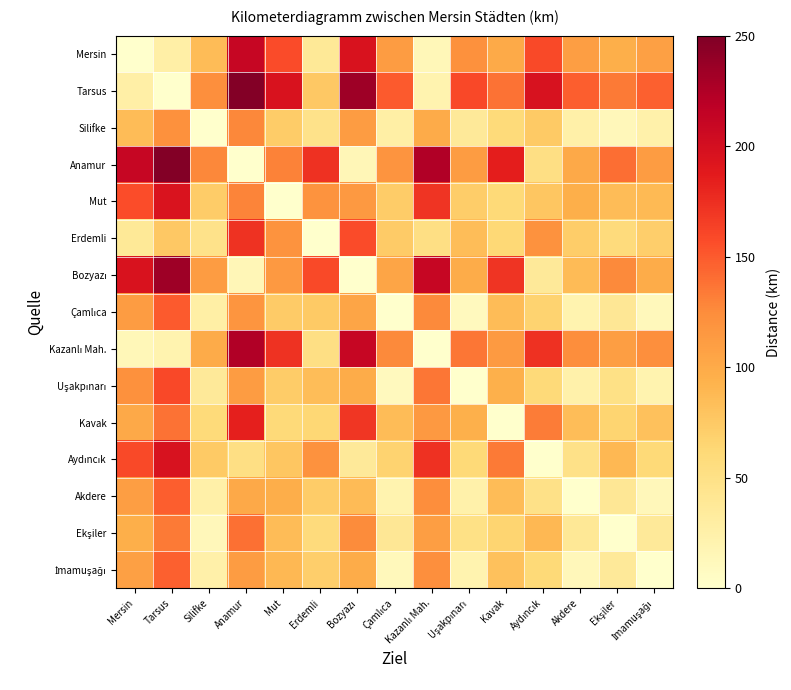

Rank the series at Aydıncık from highest to lowest value.

Tarsus, Kazanlı Mah., Mersin, Kavak, Erdemli, Ekşiler, Mut, Silifke, Çamlıca, İmamuşağı, Uşakpınarı, Anamur, Akdere, Bozyazı, Aydıncık